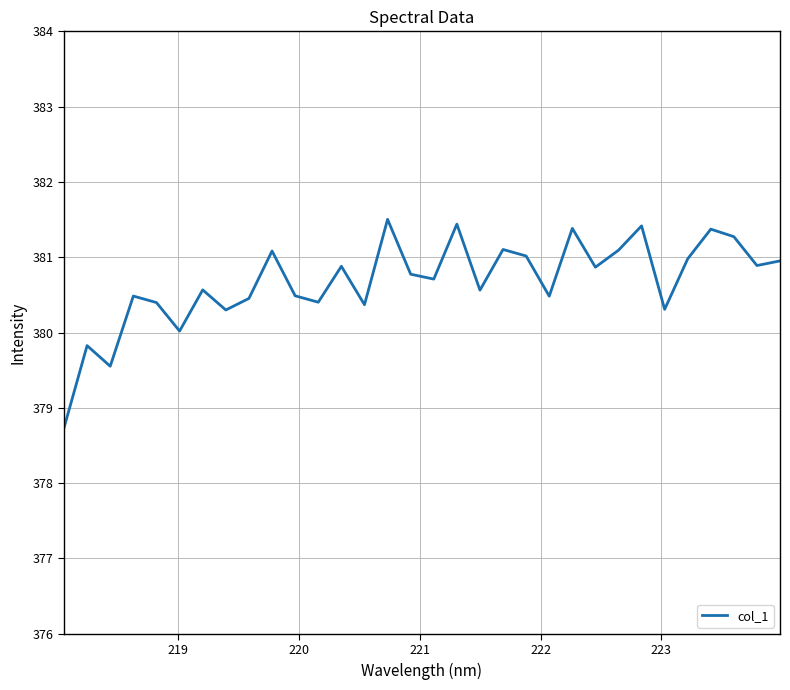

What is the greatest value displayed?

381.5